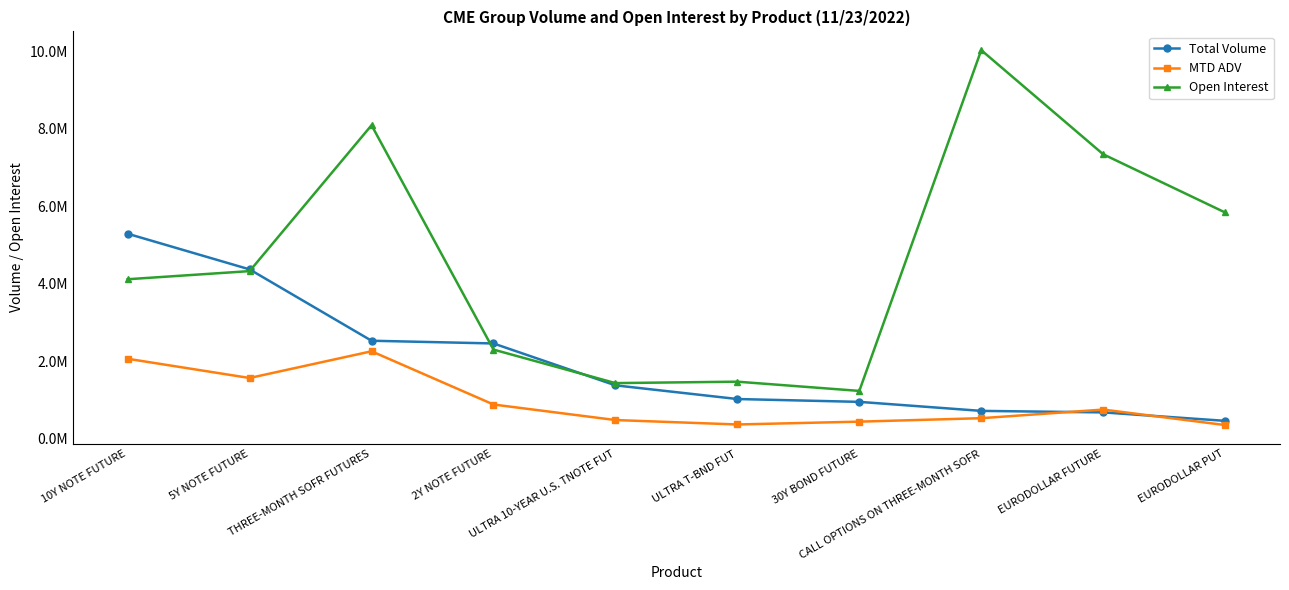

Which series has the largest total across all categories?

Open Interest